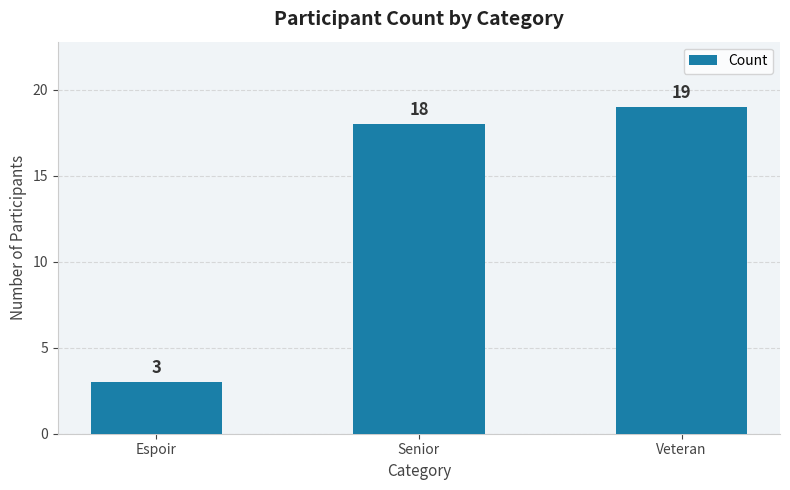

Where is the data nearest to the value 11?

Senior